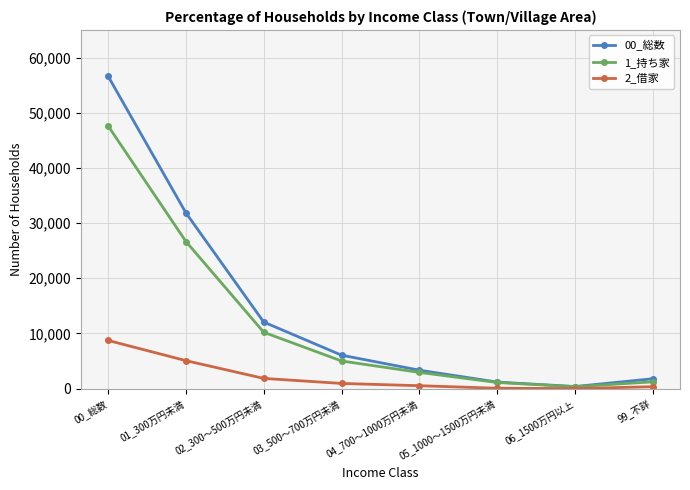

Where does the 00_総数 series first go above 6060?

00_総数